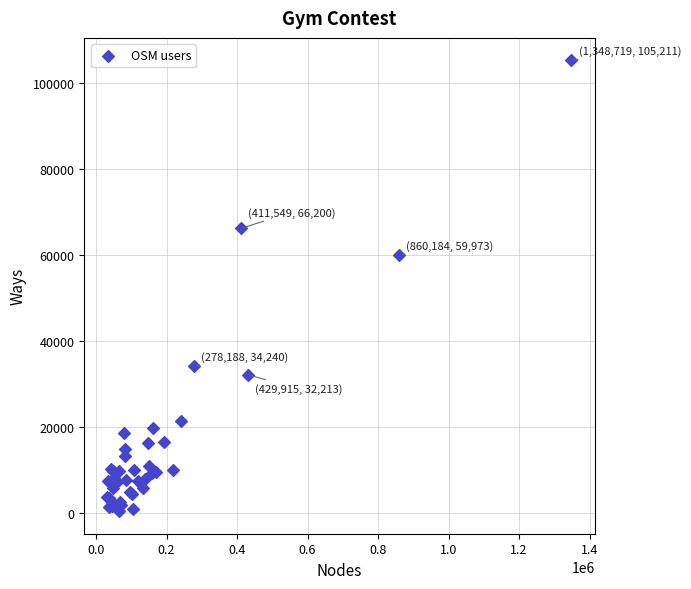

What Y value in the scatter plot is closest to 52866?

59973